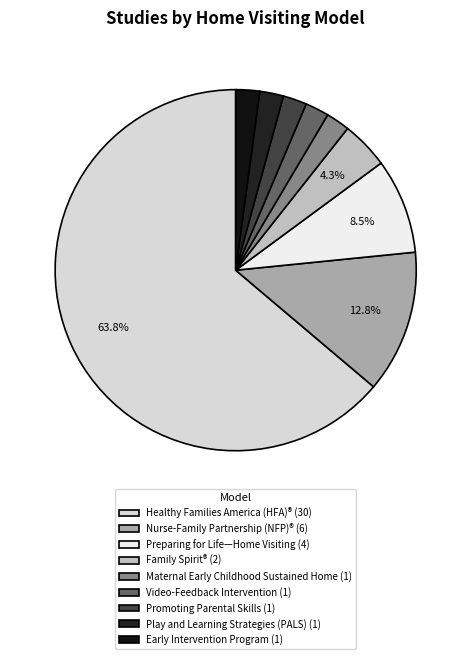

What is the majority slice?

Healthy Families America (HFA)®